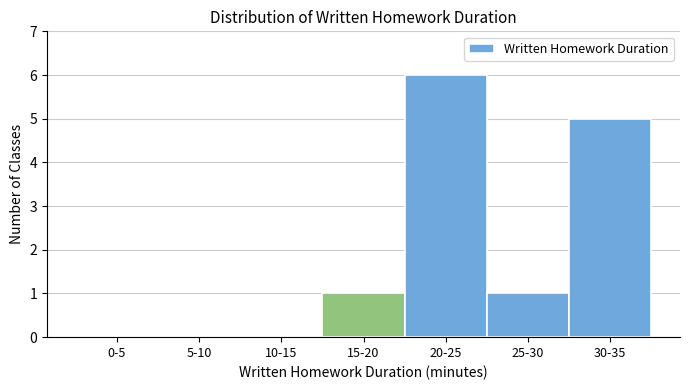

Reading left to right, what are all the values shown in this chart?

0-5=0	5-10=0	10-15=0	15-20=1	20-25=6	25-30=1	30-35=5